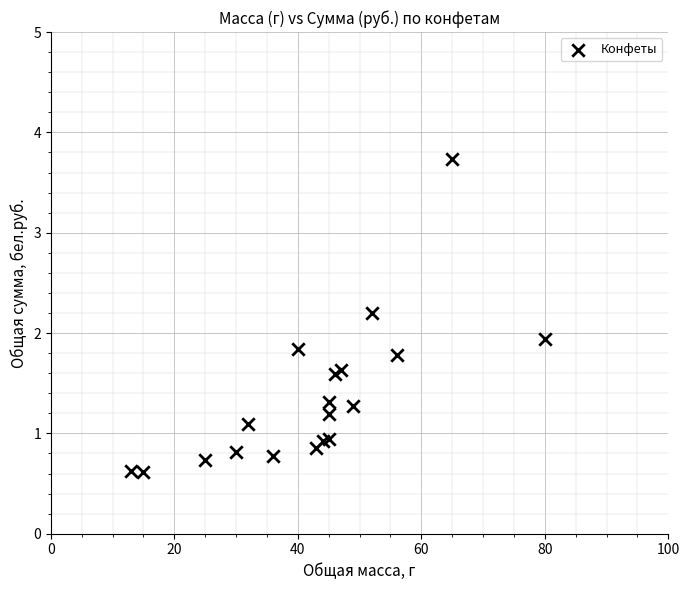

What Y value in the scatter plot is closest to 2?

1.9